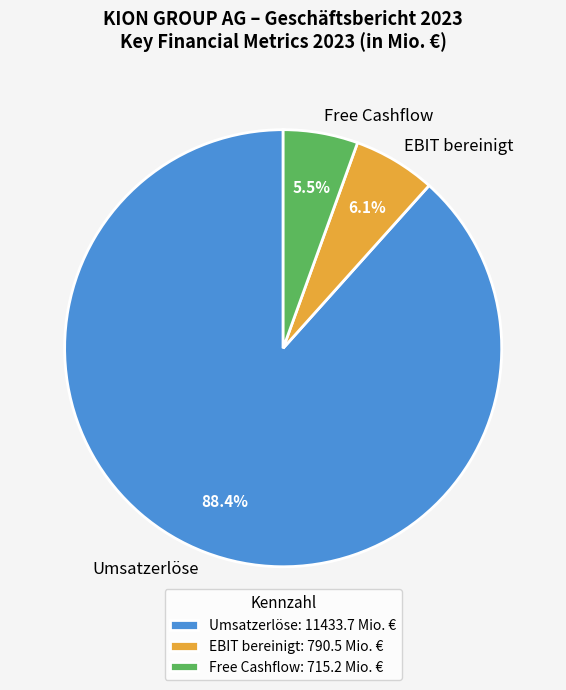

How many slices are in this pie chart?

3